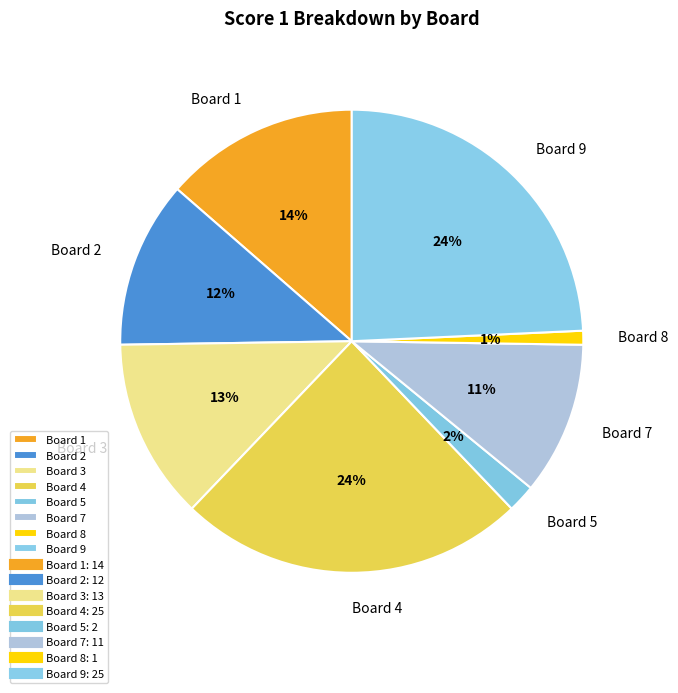

To the nearest percent, what portion does Board 9 represent?

24%